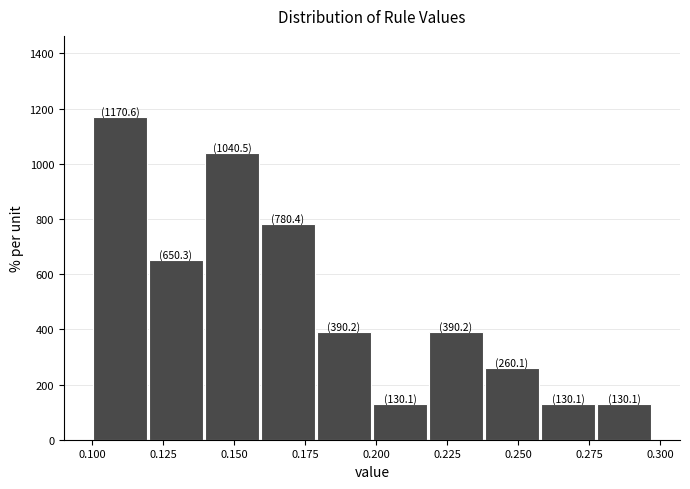

Around what value on the x-axis is the tallest bar? Give the approximate position of its centre, as read against the axis.

0.110